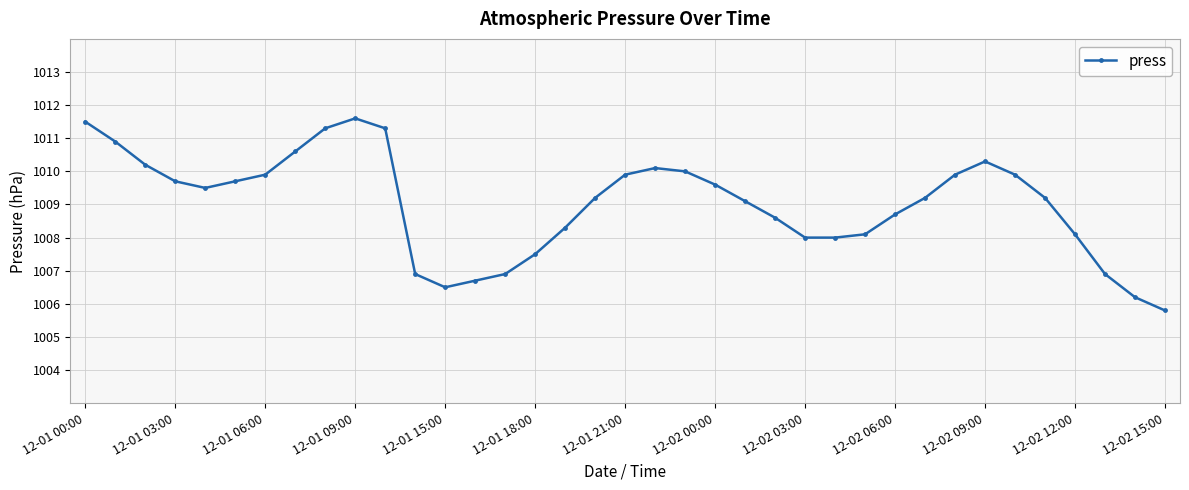

True or false: the data has more than 1 interior local peaks.

True